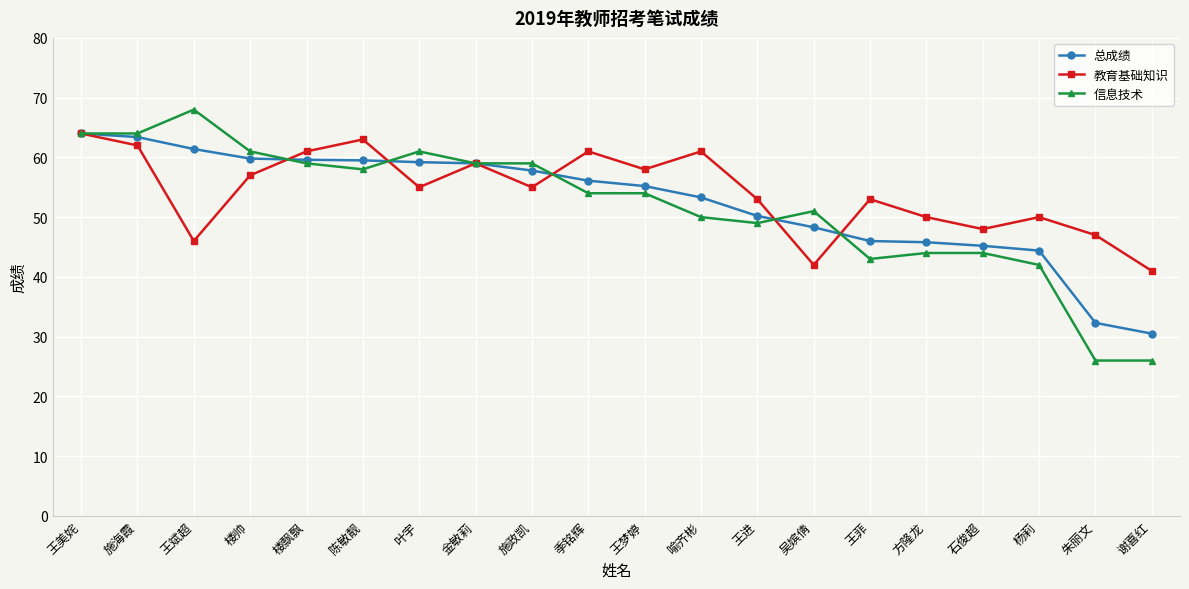

What value does the 总成绩 series have at 王梦婷?

55.2